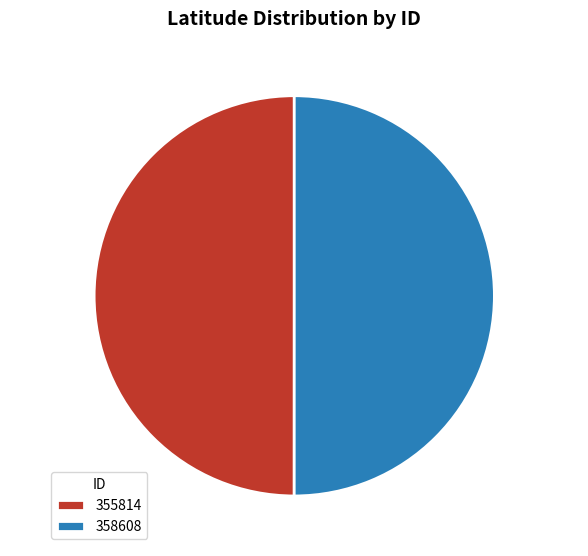

Is it true that 358608 is 50% of the pie?

True